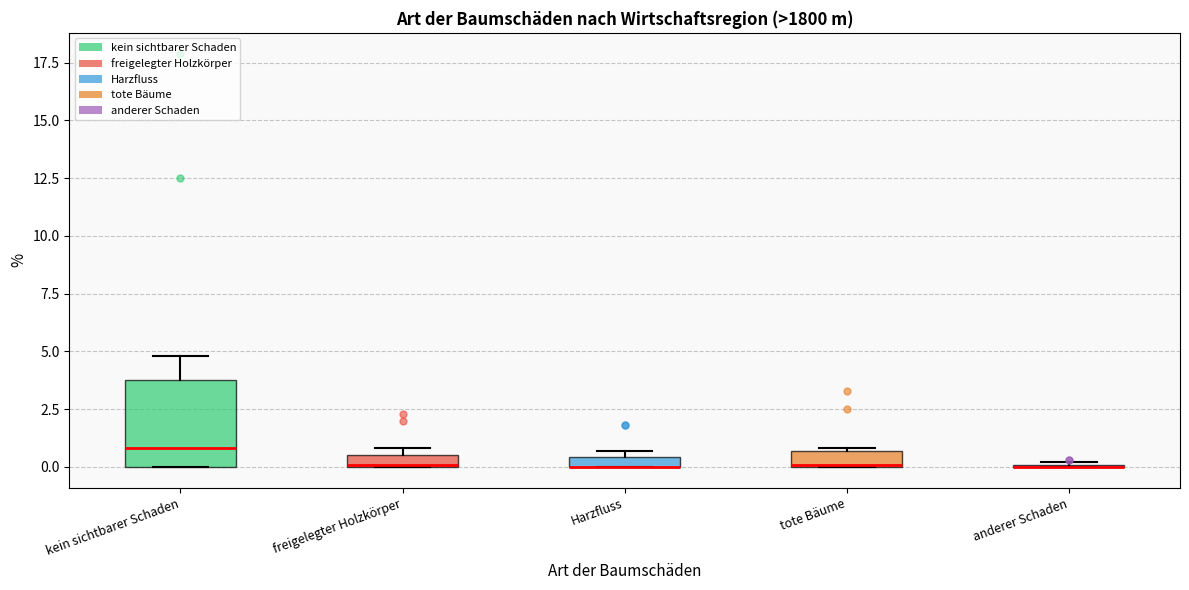

Which box is the tallest, from its lower edge to its upper edge?

kein sichtbarer Schaden